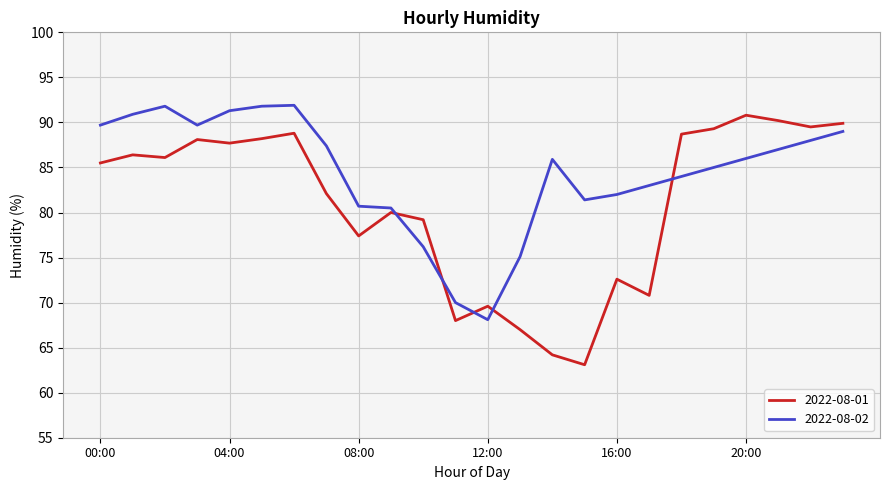

Which series has the largest range (max minus min)?

2022-08-01